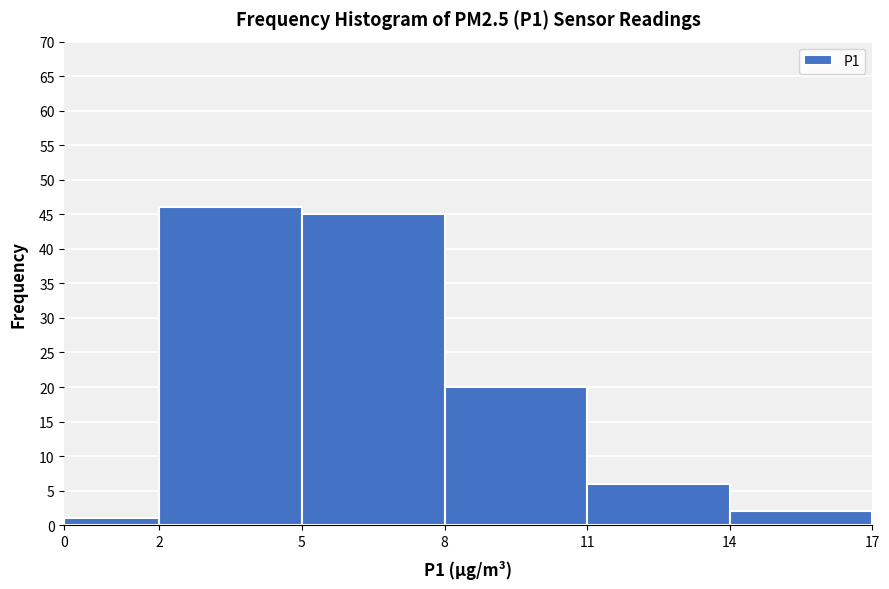

Over which range of the x-axis is the bar tallest?

2 to 5